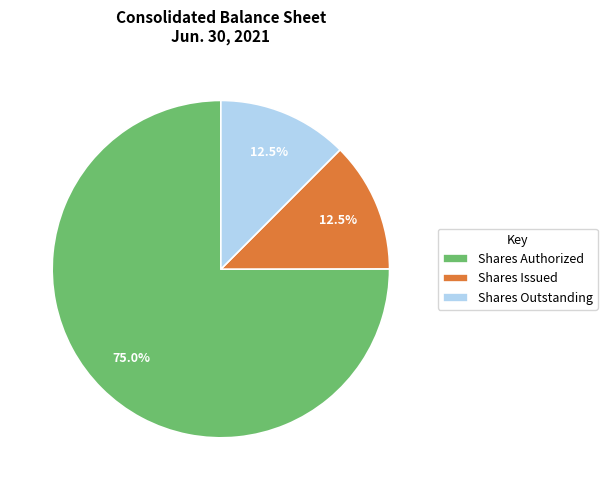

Is there a majority slice in this chart?

Yes